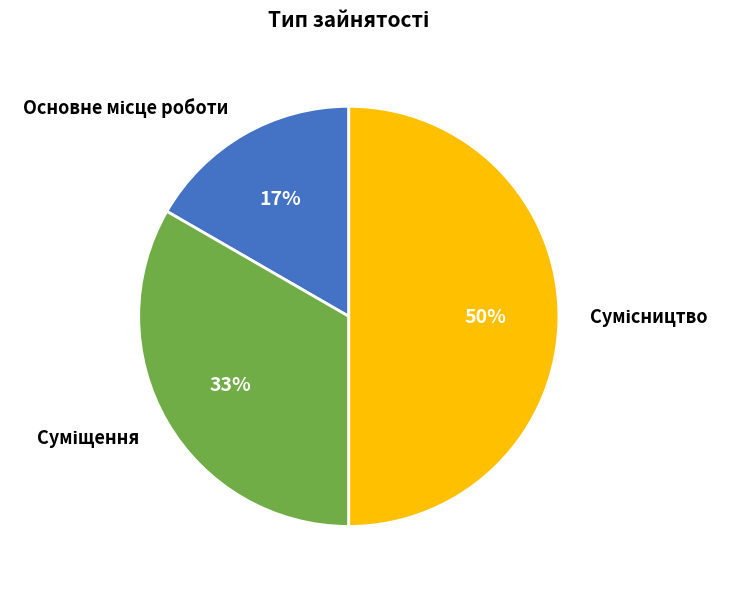

To the nearest percent, what is the average slice percentage?

33%